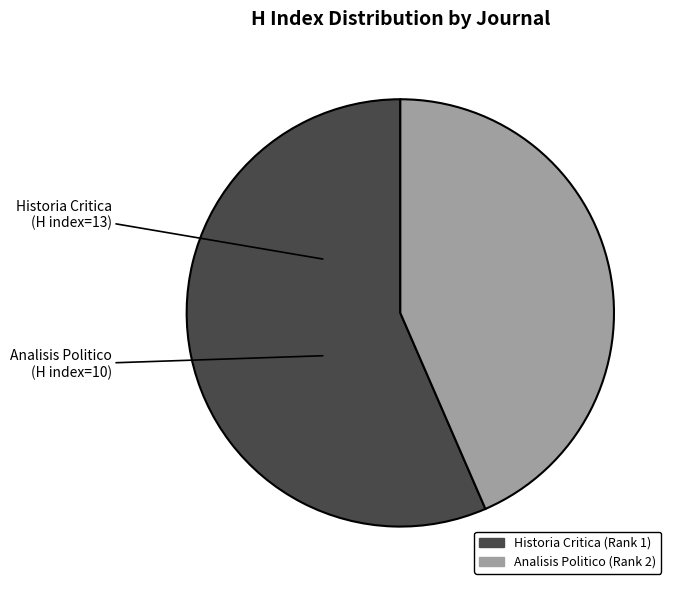

Is the sum of Historia Critica (Rank 1) and Analisis Politico (Rank 2) greater than half?

Yes